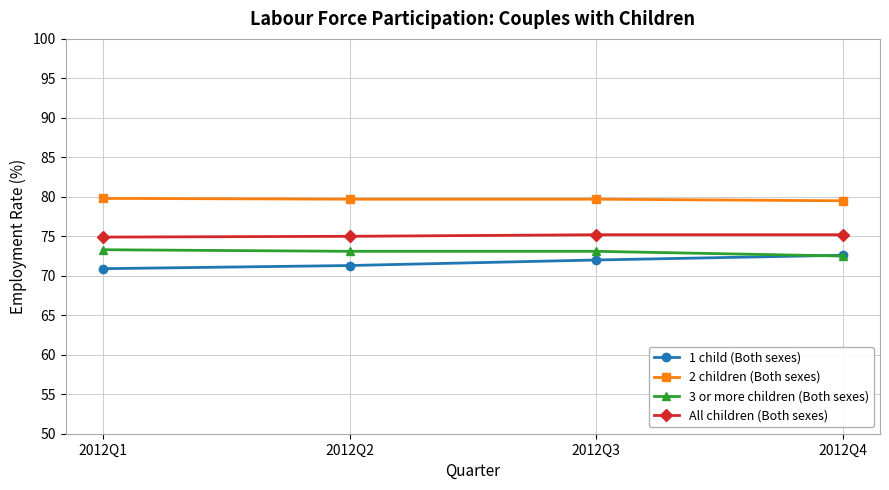

Which series ends up on top after the final intersection of 1 child (Both sexes) and 3 or more children (Both sexes)?

1 child (Both sexes)